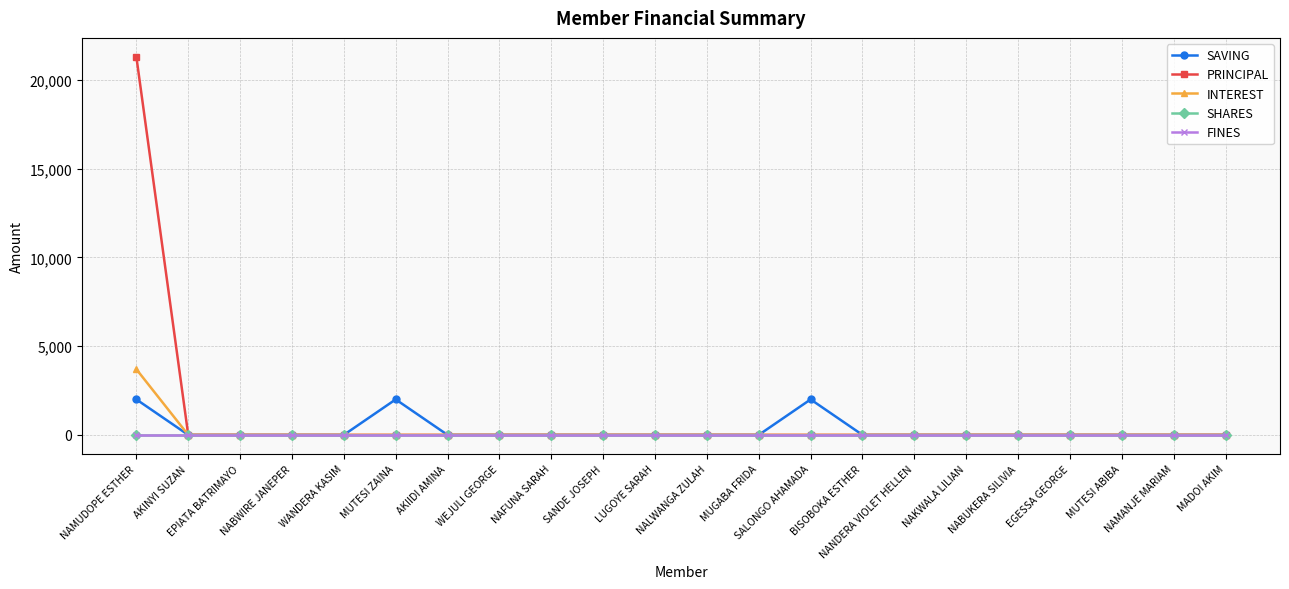

What position from the right is NALWANGA ZULAH?

11